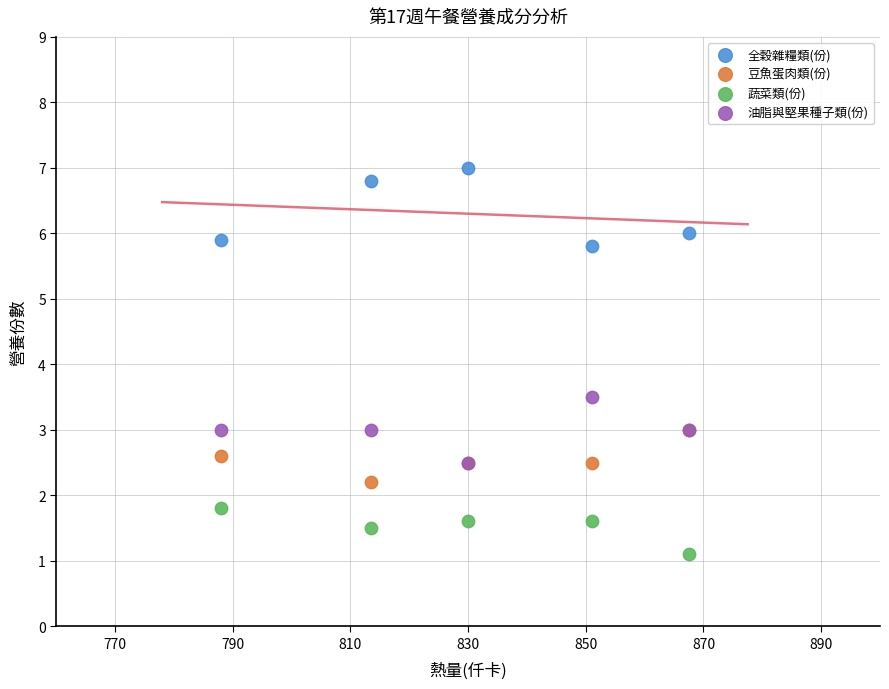

Across all series, what Y value is closest to 4?

3.5